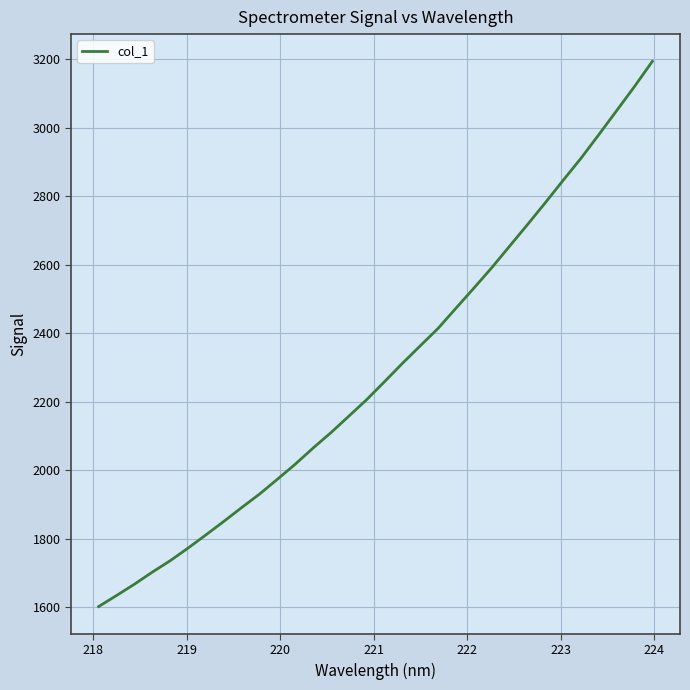

What is the difference between the maximum and minimum values?

1591.1